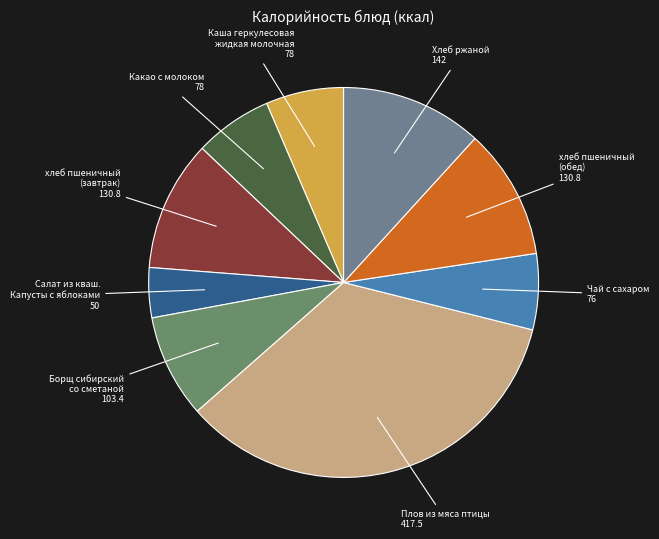

Which slice is the largest?

Плов из мяса птицы